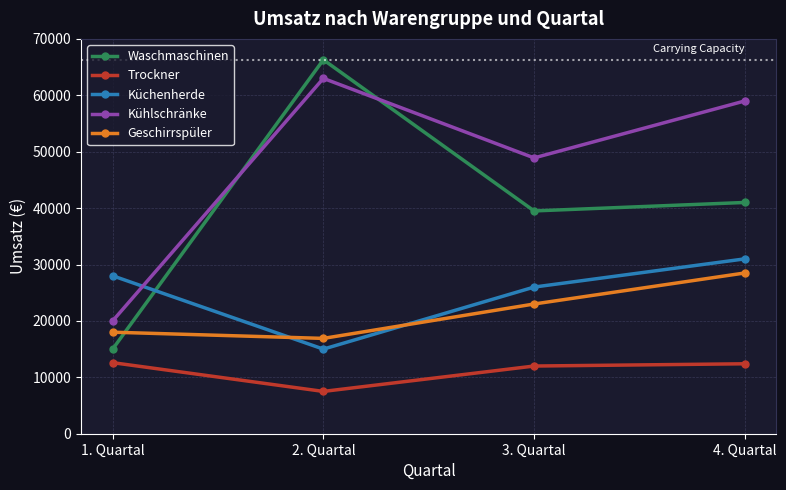

How many data points does each series have?

4